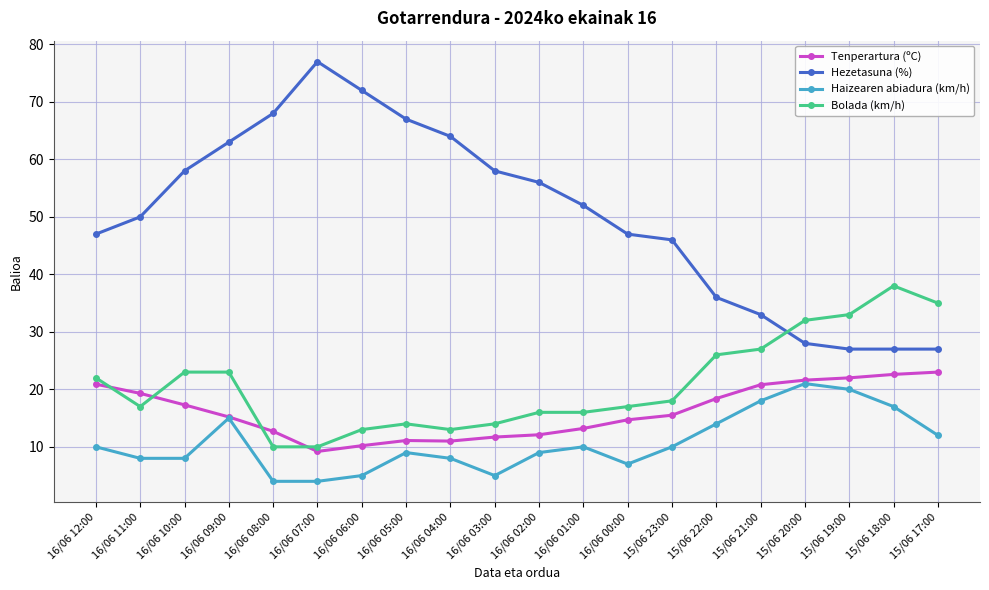

Which series has the largest total across all categories?

Hezetasuna (%)